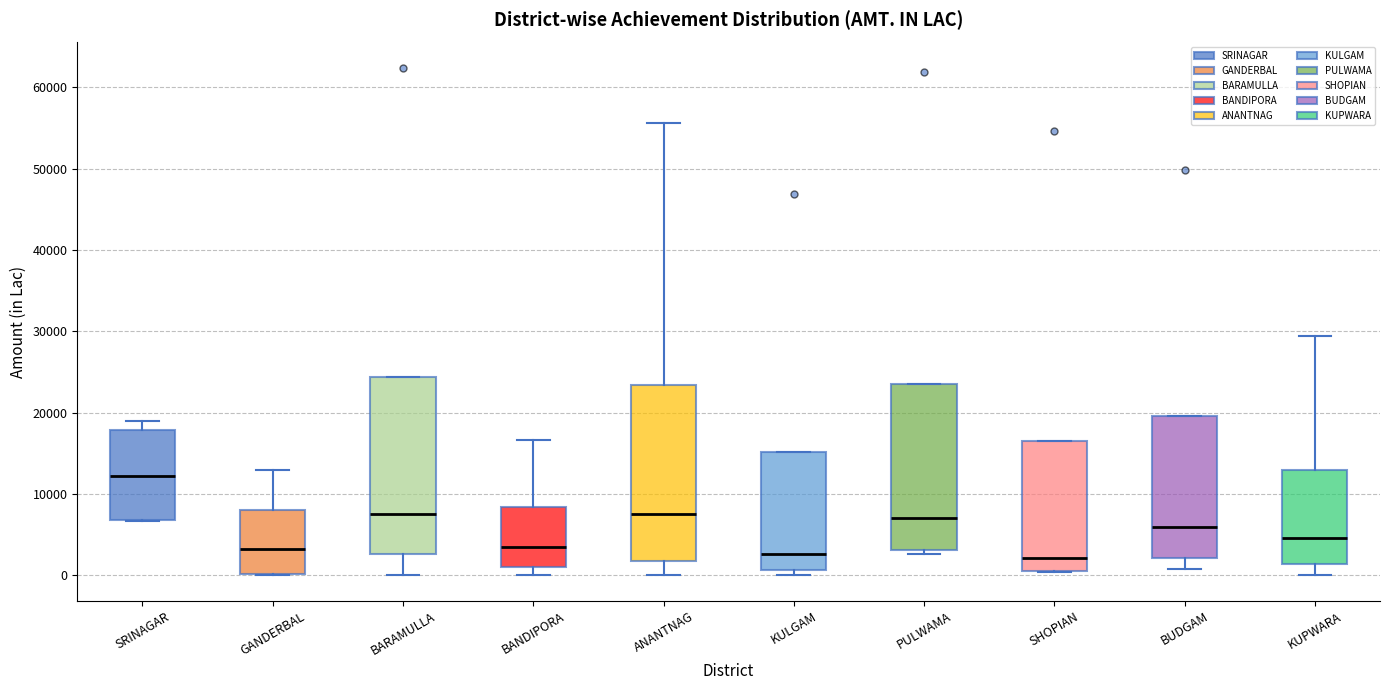

Reading left to right, transcribe this box plot: for each box, give where its median line is, the range the box spans, and where its two whiskers end, as read against the y-axis. The values are not printed on the chart, so give them approximately, as read against the axis.

SRINAGAR: median 12000, box 7000 to 18000, whiskers 7000 to 19000
GANDERBAL: median 3000, box 0 to 8000, whiskers 0 to 13000
BARAMULLA: median 8000, box 3000 to 24000, whiskers 0 to 24000
BANDIPORA: median 3000, box 1000 to 8000, whiskers 0 to 17000
ANANTNAG: median 8000, box 2000 to 23000, whiskers 0 to 56000
KULGAM: median 3000, box 1000 to 15000, whiskers 0 to 15000
PULWAMA: median 7000, box 3000 to 24000, whiskers 3000 (just below the box's lower edge) to 24000
SHOPIAN: median 2000, box 0 to 17000, whiskers 0 to 17000
BUDGAM: median 6000, box 2000 to 20000, whiskers 1000 to 20000
KUPWARA: median 5000, box 1000 to 13000, whiskers 0 to 29000